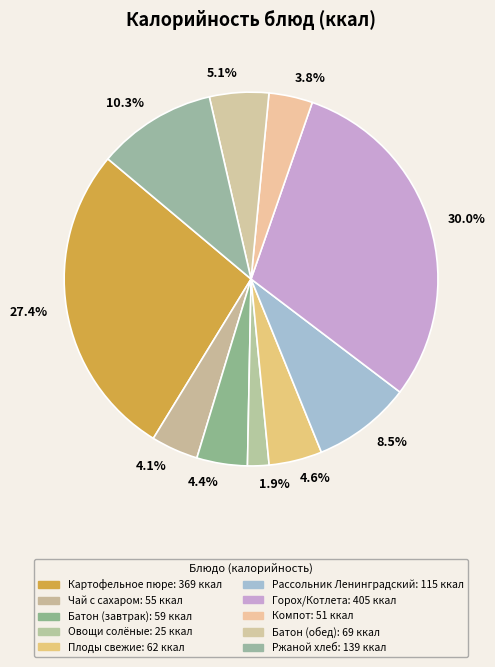

Which slice is the smallest?

1.9%